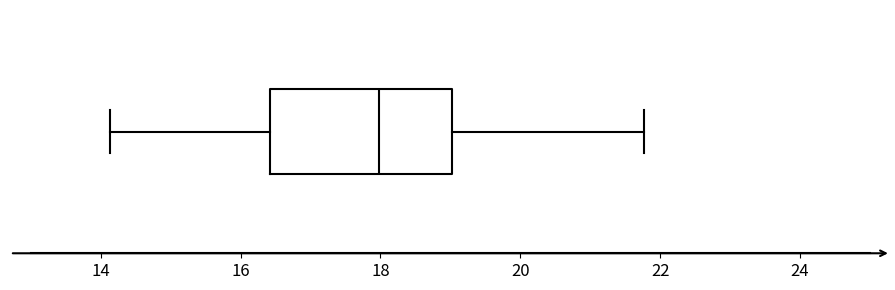

Transcribe this box plot: give where the median line is, the range the box spans, and where the two whiskers end, as read against the x-axis. The values are not printed on the chart, so give them approximately, as read against the axis.

median 18.0, box 16.4 to 19.0, whiskers 14.2 to 21.8